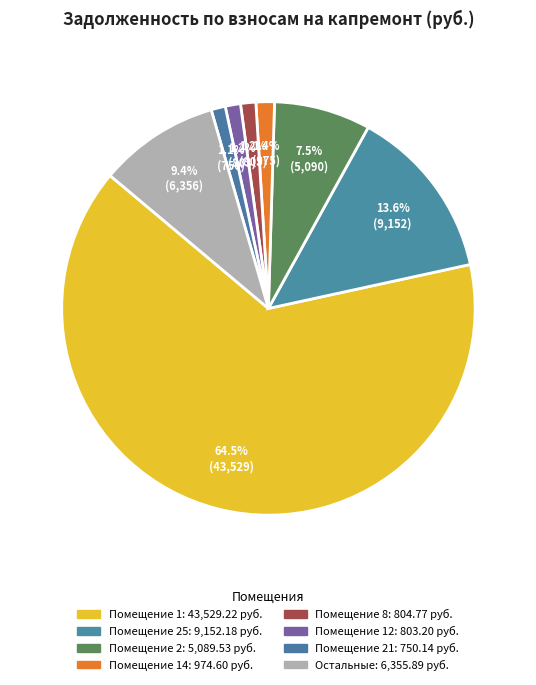

How many slices are in this pie chart?

8